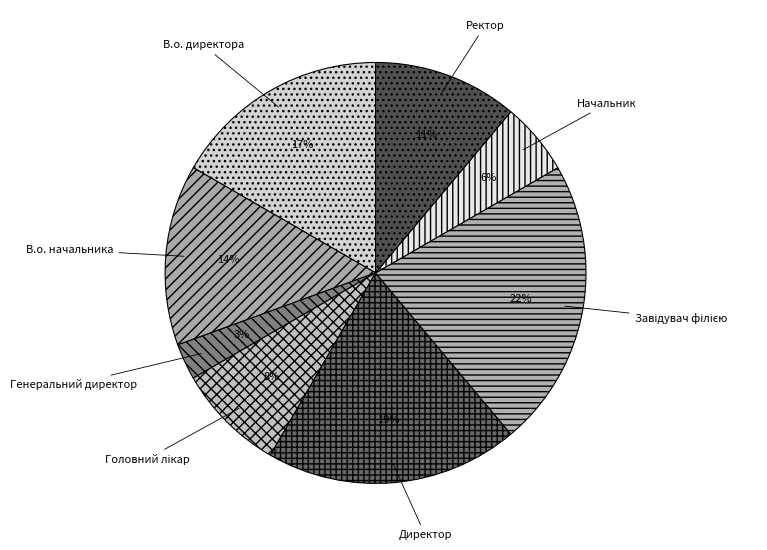

What percentage is the Ректор slice, to the nearest percent?

11%